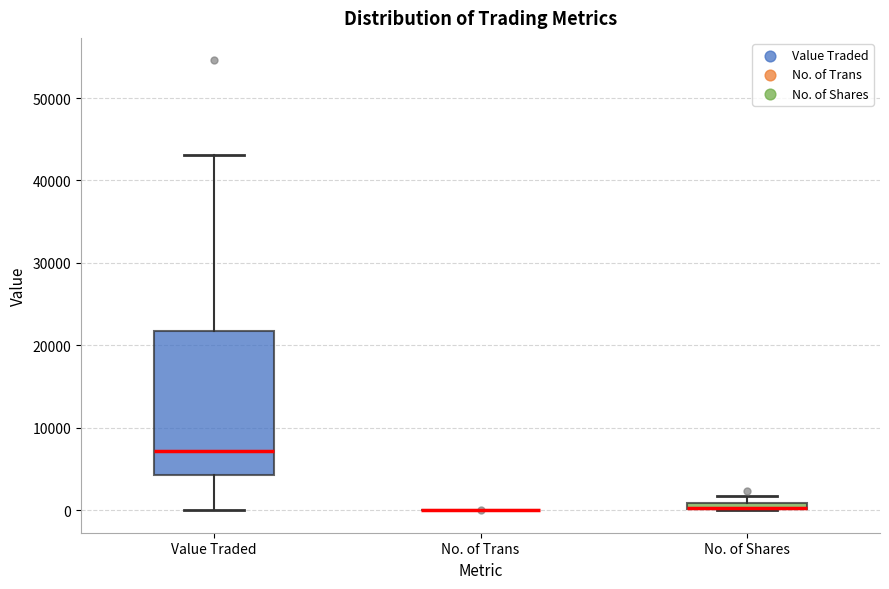

Comparing the boxes themselves (not the whiskers), which one is the tallest?

Value Traded